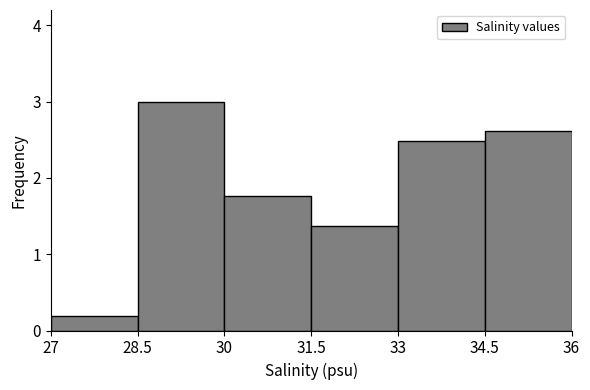

Reading left to right, transcribe this chart: for each bar, give the range it covers on the x-axis and its height. The values are not printed on the chart, so give them approximately, as read against the axis.

27 to 28.5: 0.2
28.5 to 30: 3.0
30 to 31.5: 1.8
31.5 to 33: 1.4
33 to 34.5: 2.5
34.5 to 36: 2.6